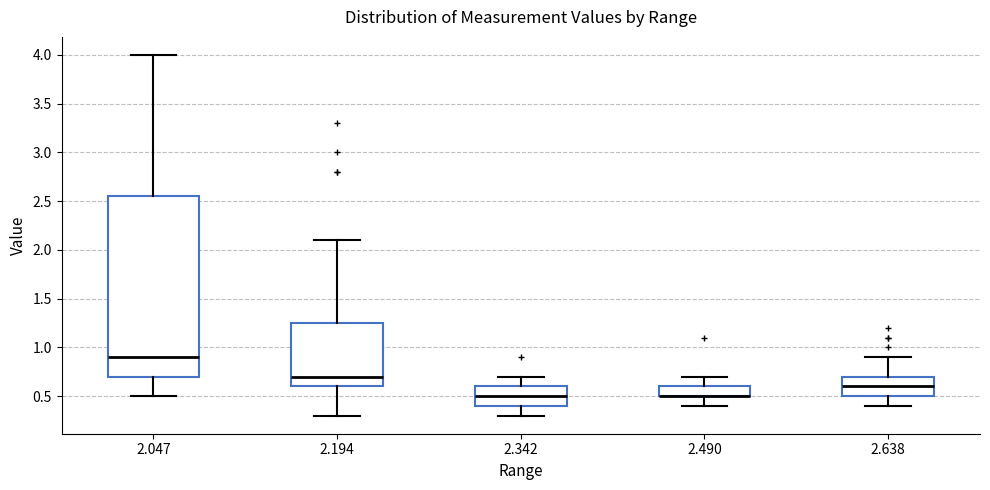

Reading left to right, transcribe this box plot: for each box, give where its median line is, the range the box spans, and where its two whiskers end, as read against the y-axis. The values are not printed on the chart, so give them approximately, as read against the axis.

2.047: median 0.90, box 0.70 to 2.55, whiskers 0.50 to 4.00
2.194: median 0.70, box 0.60 to 1.25, whiskers 0.30 to 2.10
2.342: median 0.50, box 0.40 to 0.60, whiskers 0.30 to 0.70
2.490: median 0.50 (drawn on the box's lower edge), box 0.50 to 0.60, whiskers 0.40 to 0.70
2.638: median 0.60, box 0.50 to 0.70, whiskers 0.40 to 0.90